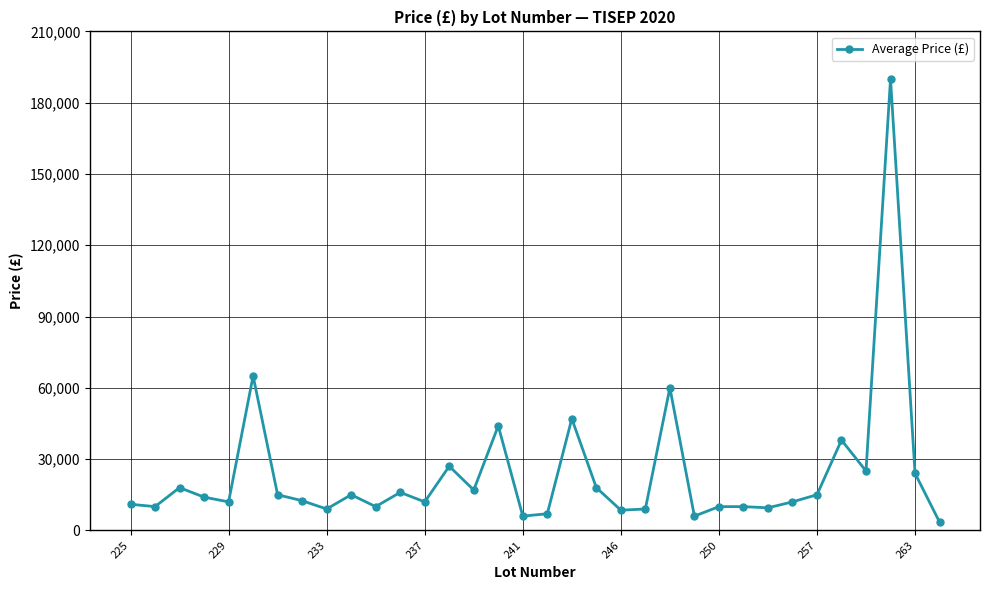

True or false: the data has more than 1 interior local peaks.

True